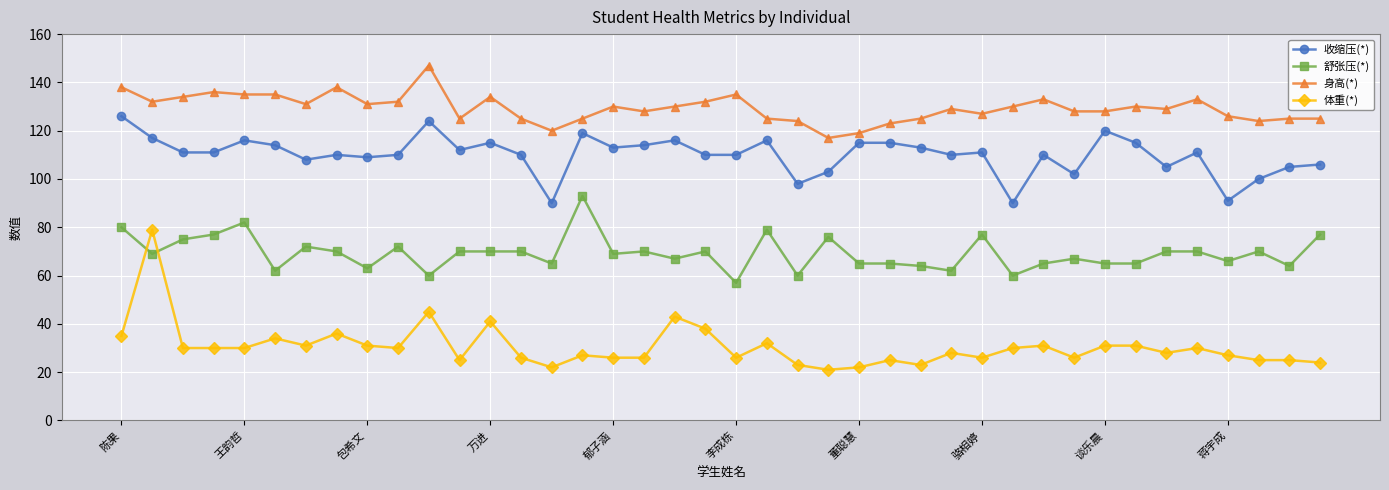

What is the average value of the 体重(*) series?

30